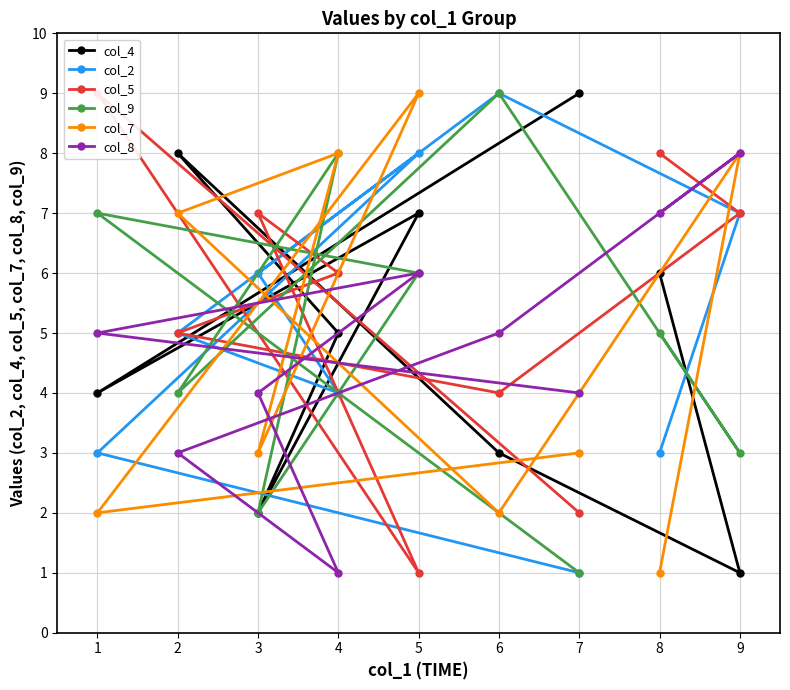

What are all the series names shown in the legend?

col_4, col_2, col_5, col_9, col_7, col_8